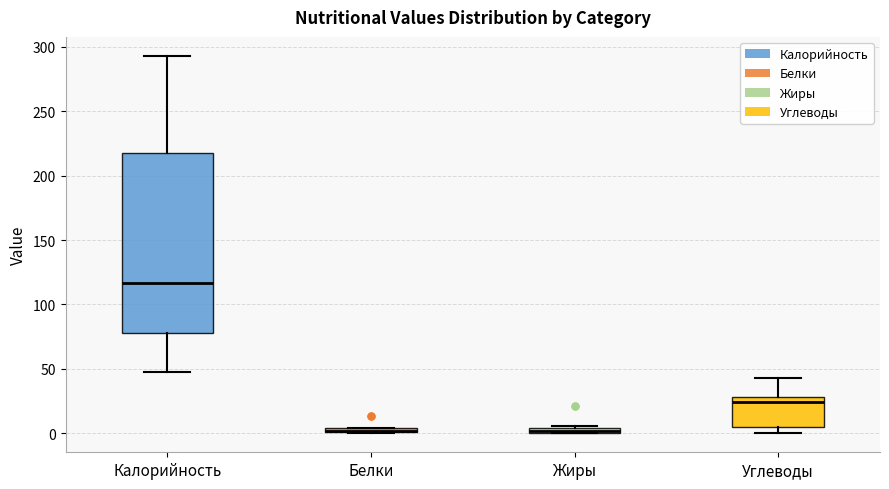

Which box is the tallest, from its lower edge to its upper edge?

Калорийность